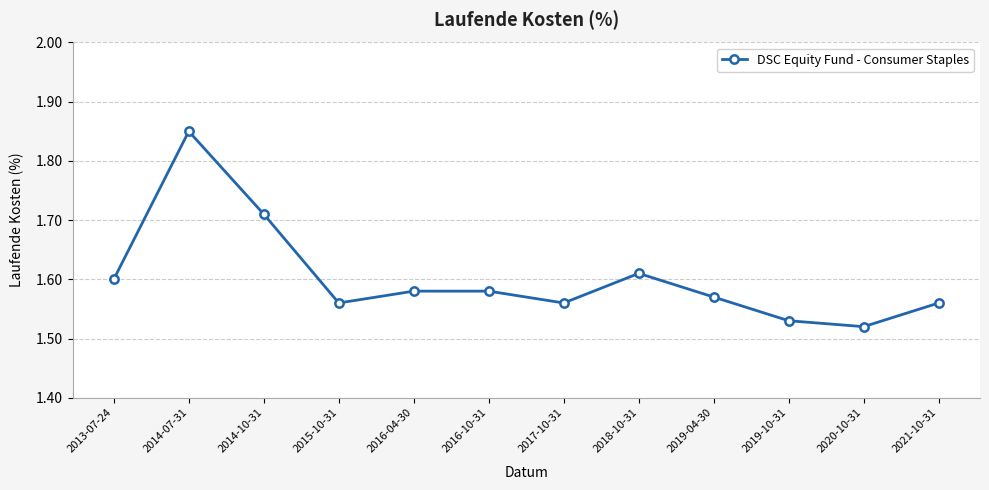

What is the difference between the maximum and minimum values?

0.3